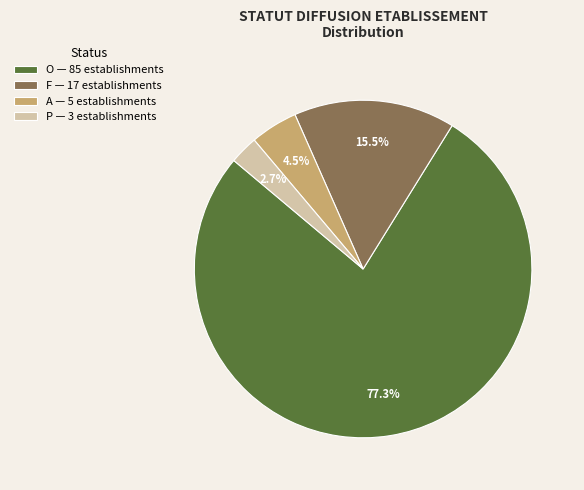

Between P — 3 establishments and O — 85 establishments, which is larger?

O — 85 establishments